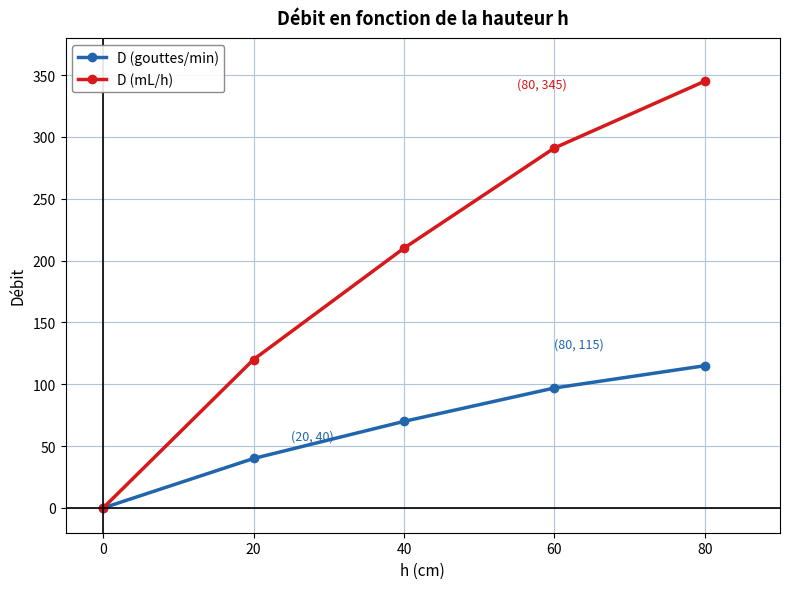

Where is D (mL/h) nearest to the value 172?

40